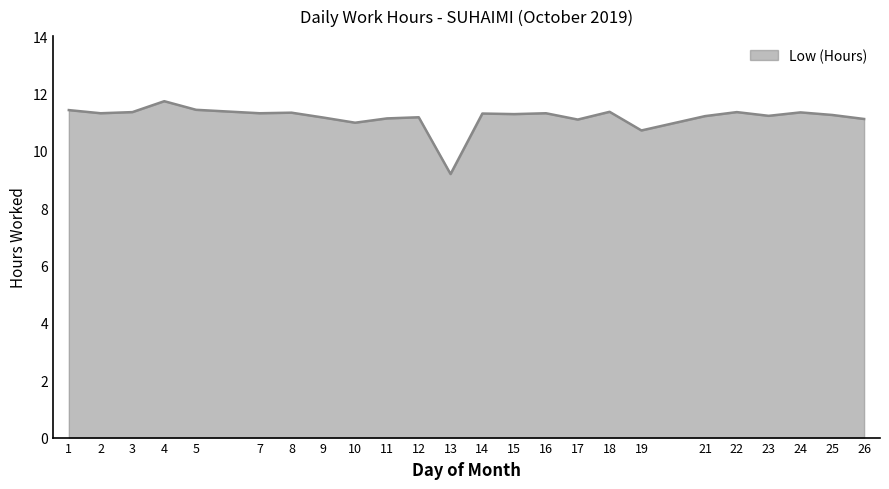

What is the greatest value displayed?

11.7